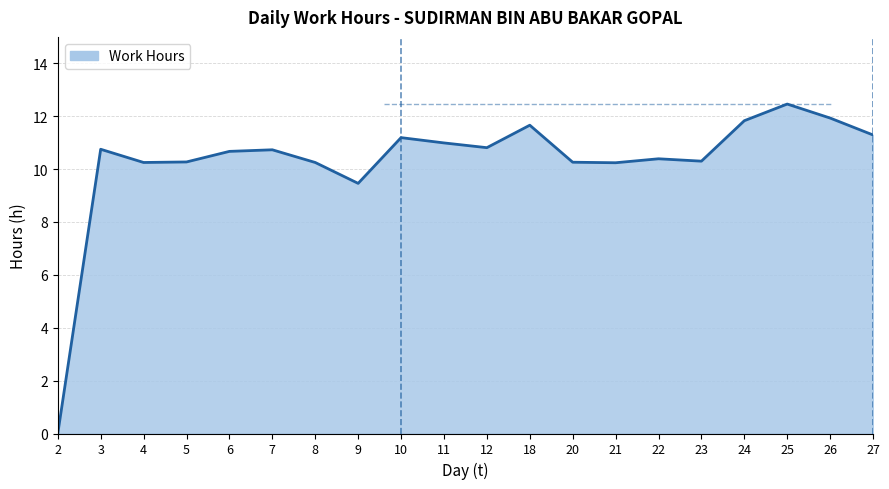

Is it true that the value at 3 is 10.8?

True